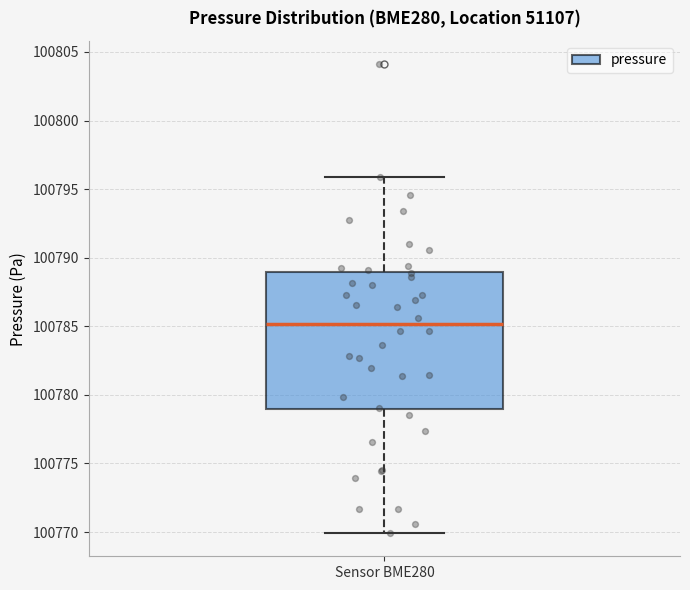

Transcribe this box plot: give where the median line is, the range the box spans, and where the two whiskers end, as read against the y-axis. The values are not printed on the chart, so give them approximately, as read against the axis.

median 100785, box 100779 to 100789, whiskers 100770 to 100796